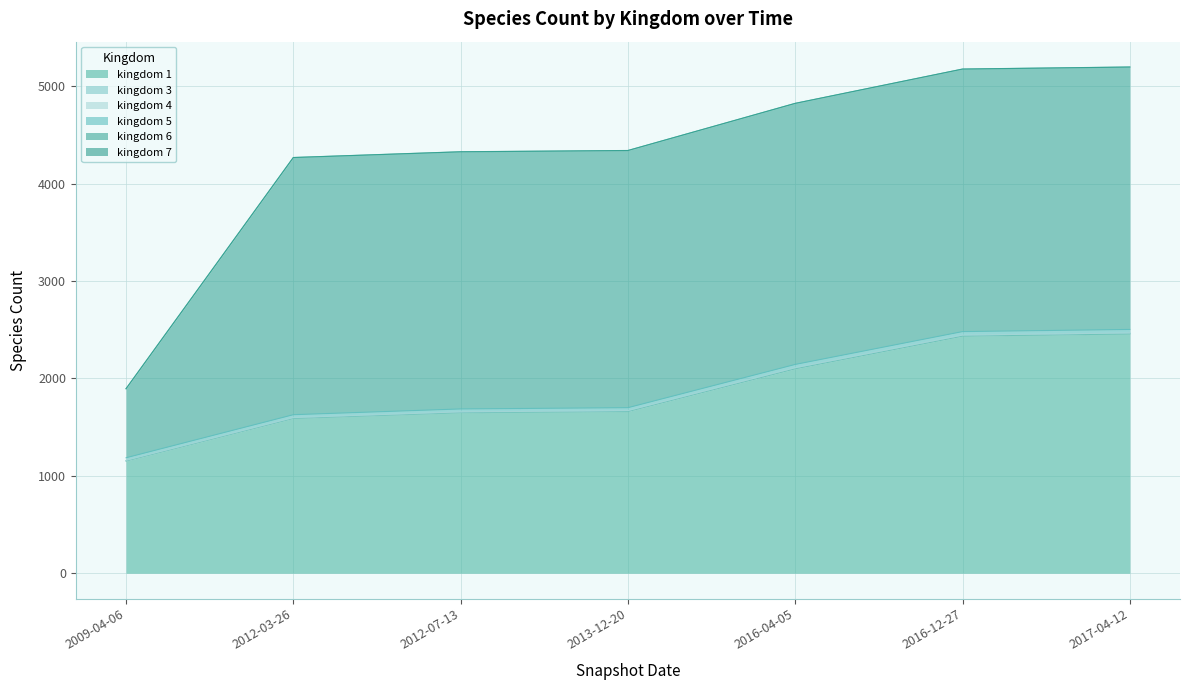

Is the value of kingdom_6 at 2012-07-13 greater than the value of kingdom_5 at 2017-04-12?

Yes